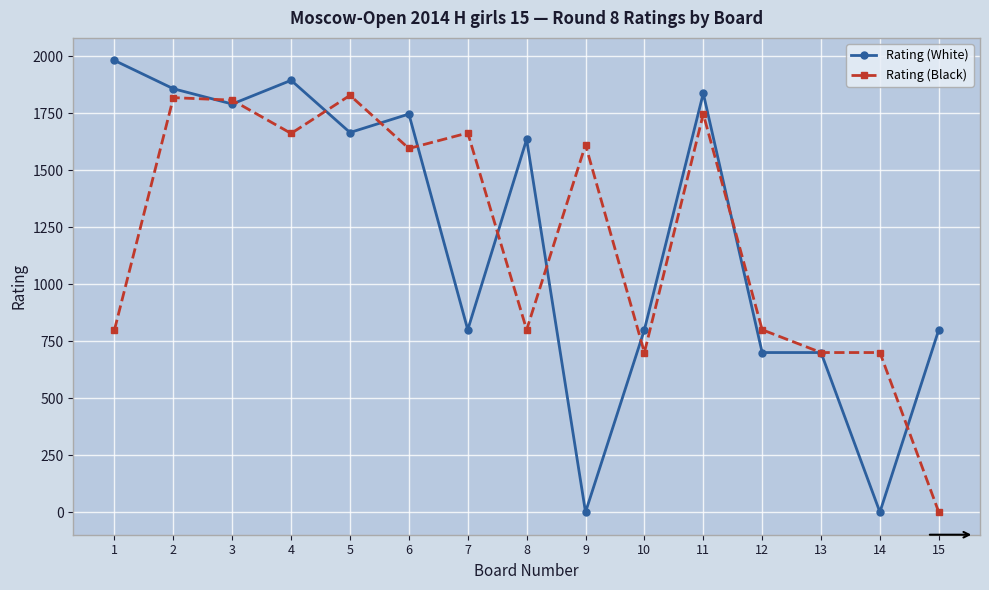

Is it true that Rating (Black) equals 481 at 10?

False